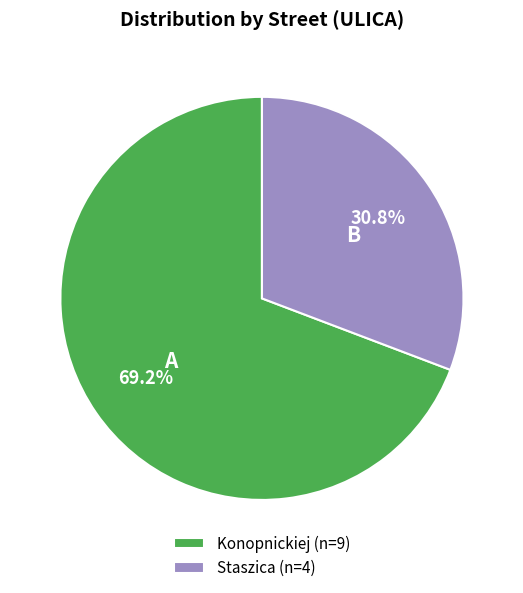

What is the largest slice in the pie chart?

Konopnickiej